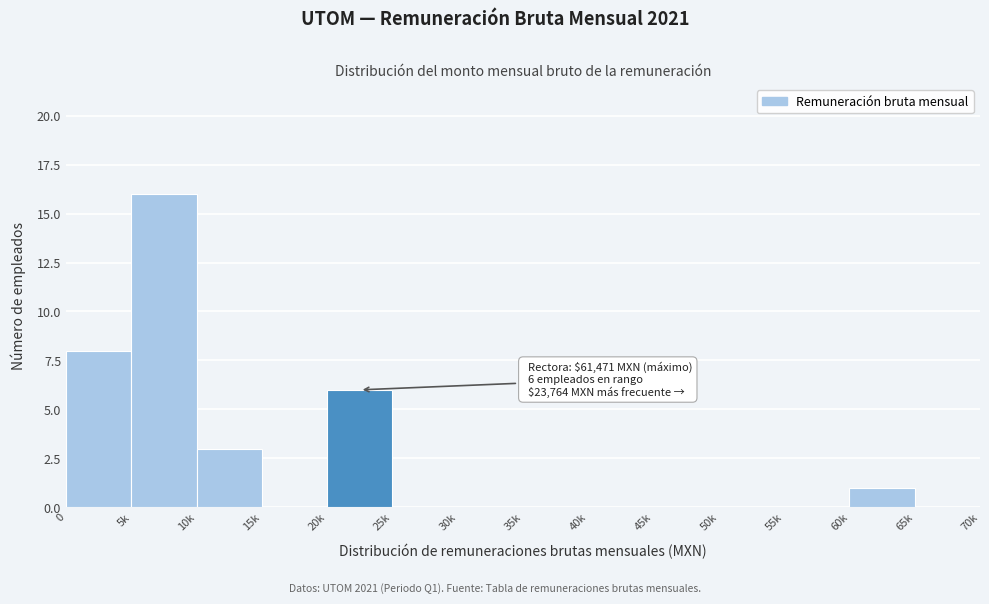

Reading right to left, list all the values displayed in this chart.

65k=0	60k=1	55k=0	50k=0	45k=0	40k=0	35k=0	30k=0	25k=0	20k=6	15k=0	10k=3	5k=16	0=8